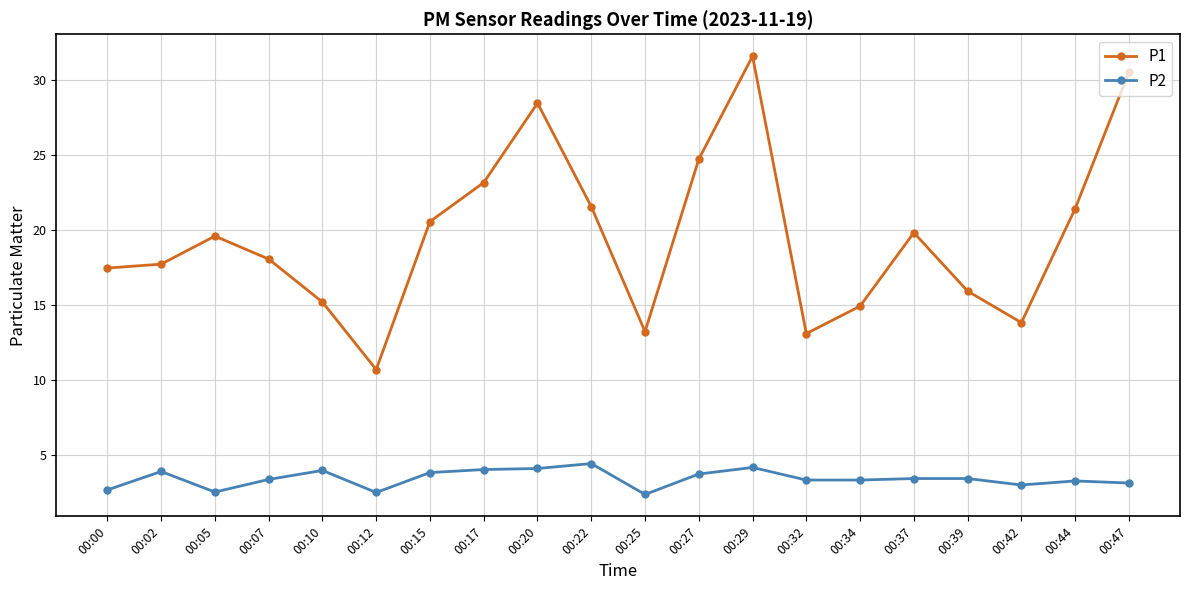

True or false: P1 has more than 2 points higher than both neighbors.

True